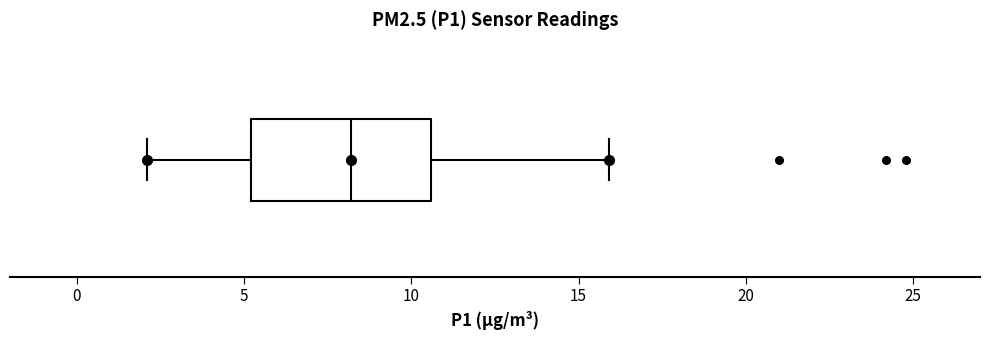

Where does the right whisker of the box end on the x-axis? The values are not printed on the chart, so give them approximately, as read against the axis.

16.0